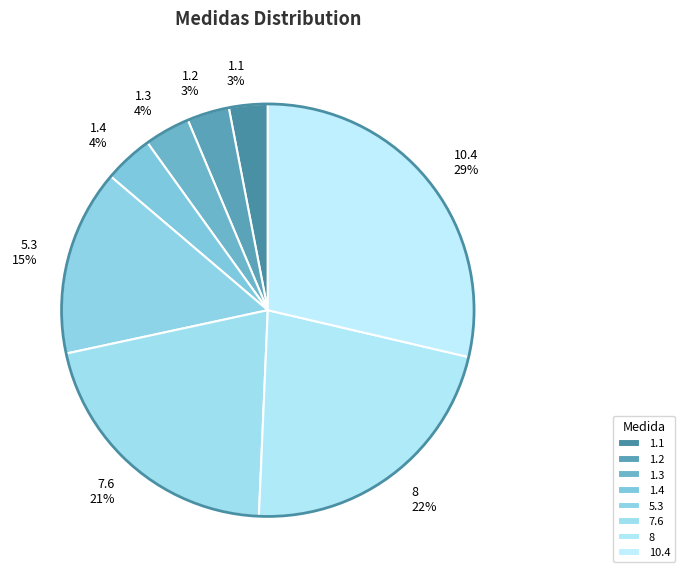

What percentage is the 7.6 slice, to the nearest percent?

21%